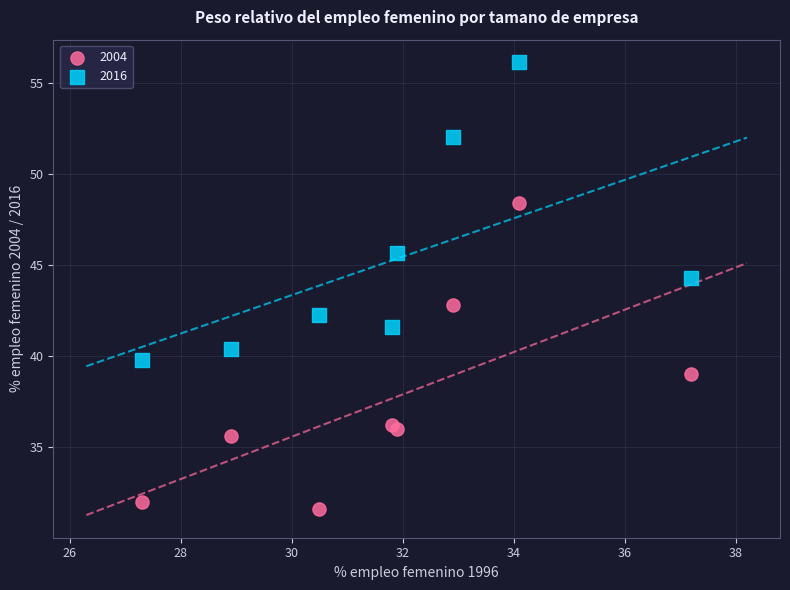

Which series contains the highest Y value?

2016